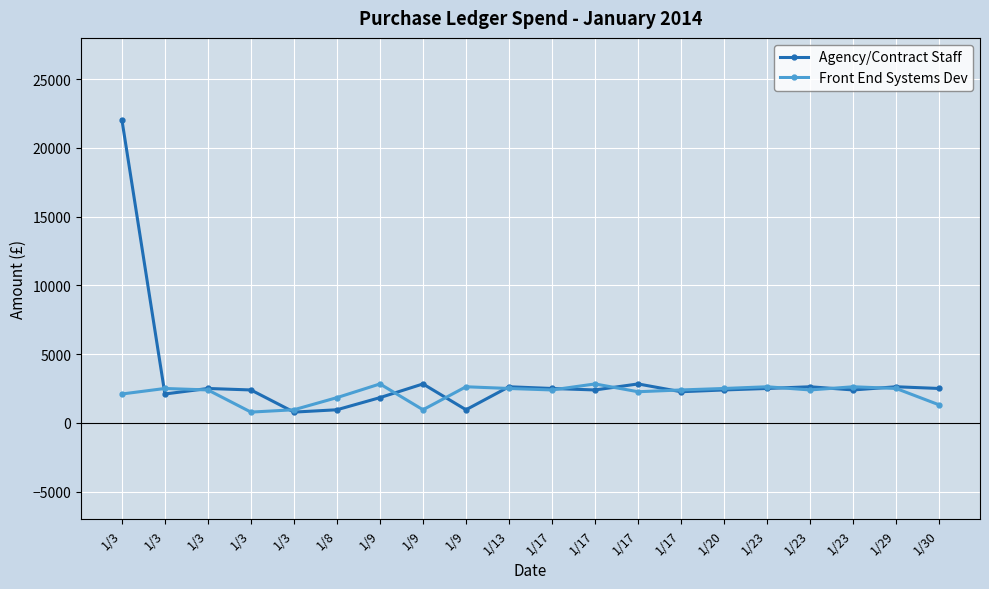

What is the sum of all Agency/Contract Staff values?

64184.1